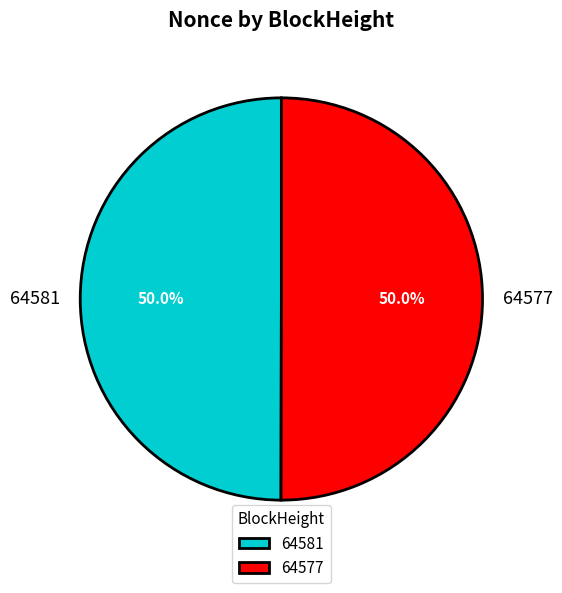

To the nearest percent, what is the difference between the largest and smallest slice percentages?

0%